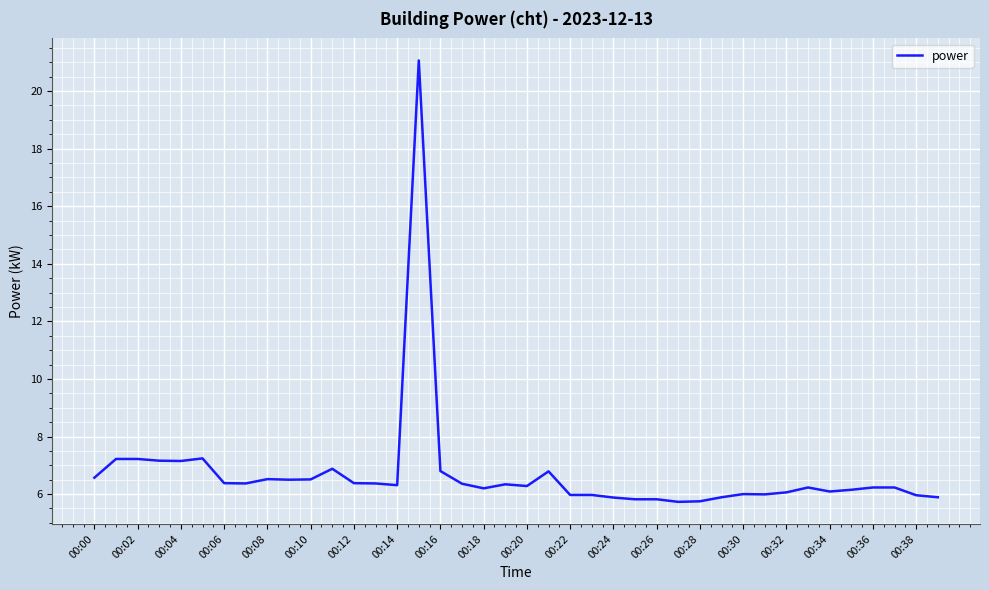

What is the difference between the maximum and minimum values?

15.3